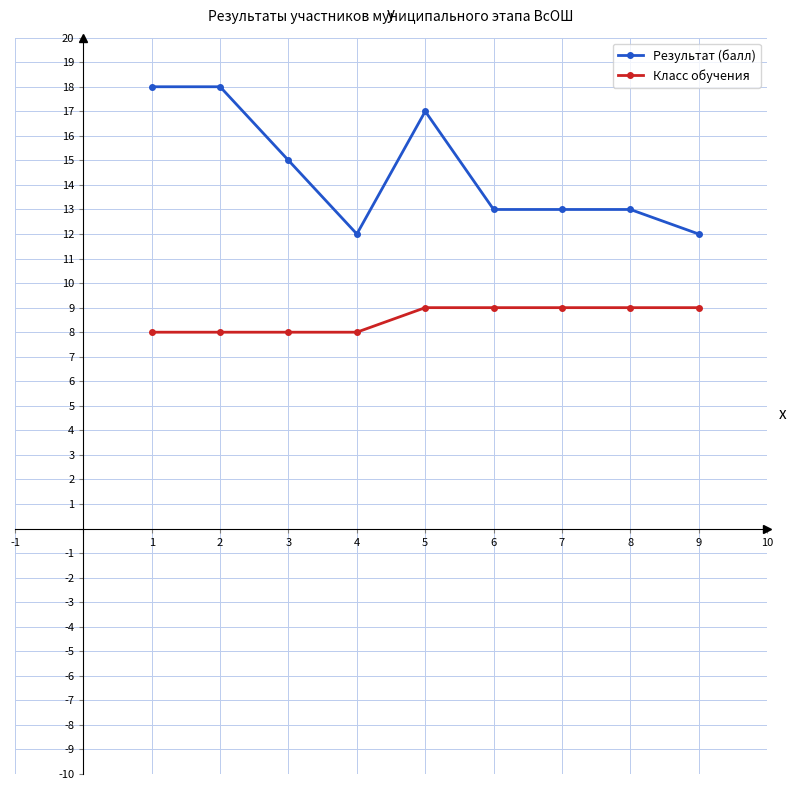

What is the sum of all Класс обучения values?

77